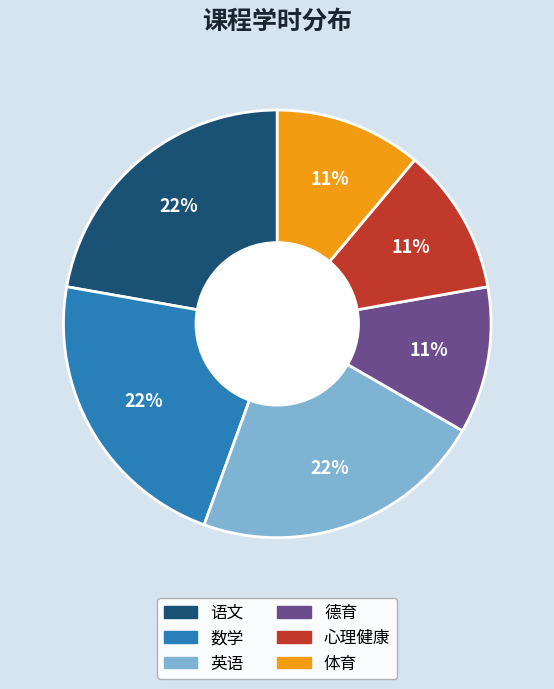

Is there a majority slice in this chart?

No